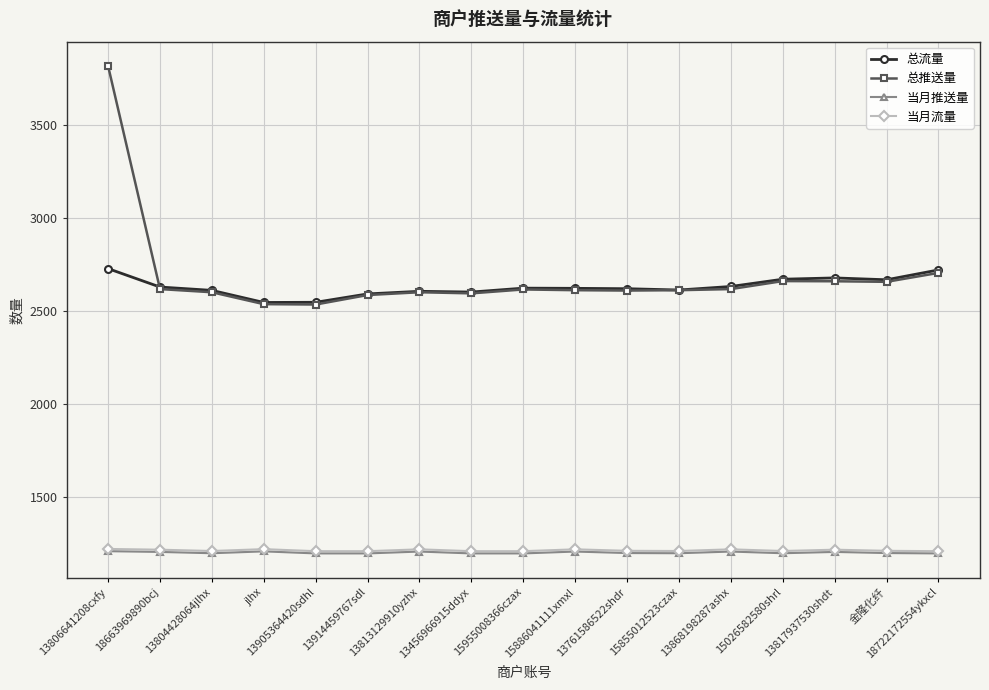

How many distinct data groups are displayed?

4